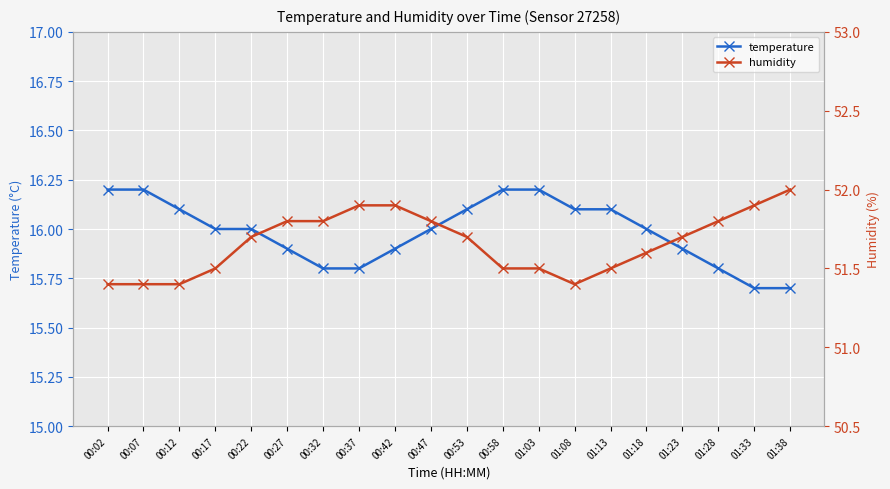

The value of humidity at 01:13 is 51.5. True or false?

True